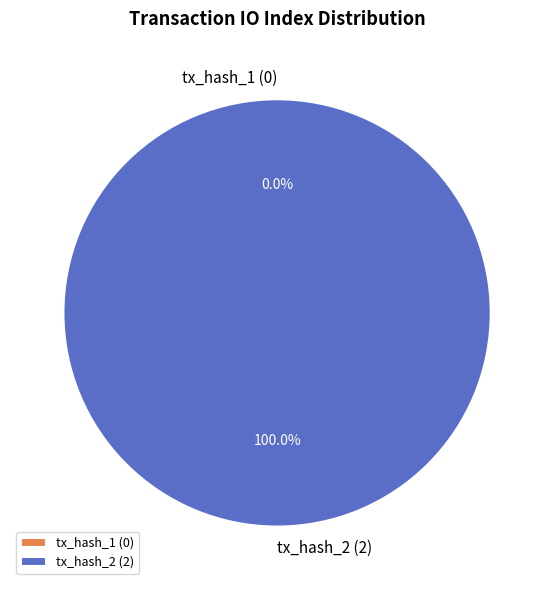

What is the change in value from tx_hash_1 (0) to tx_hash_2 (2)?

+2